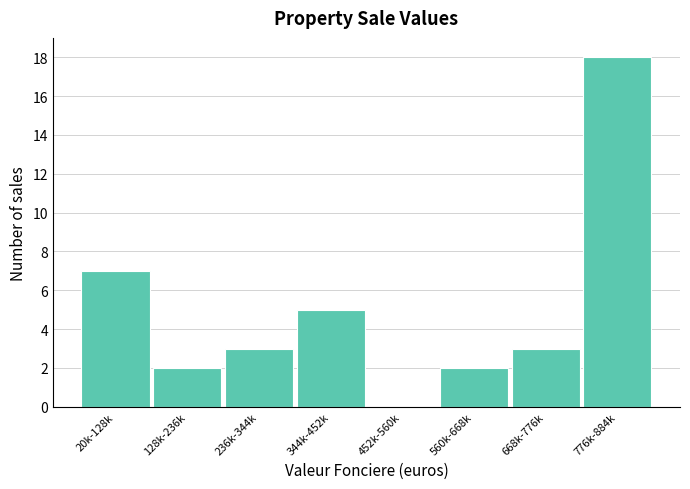

Reading right to left, extract all data points from this chart.

776k-884k=18	668k-776k=3	560k-668k=2	452k-560k=0	344k-452k=5	236k-344k=3	128k-236k=2	20k-128k=7